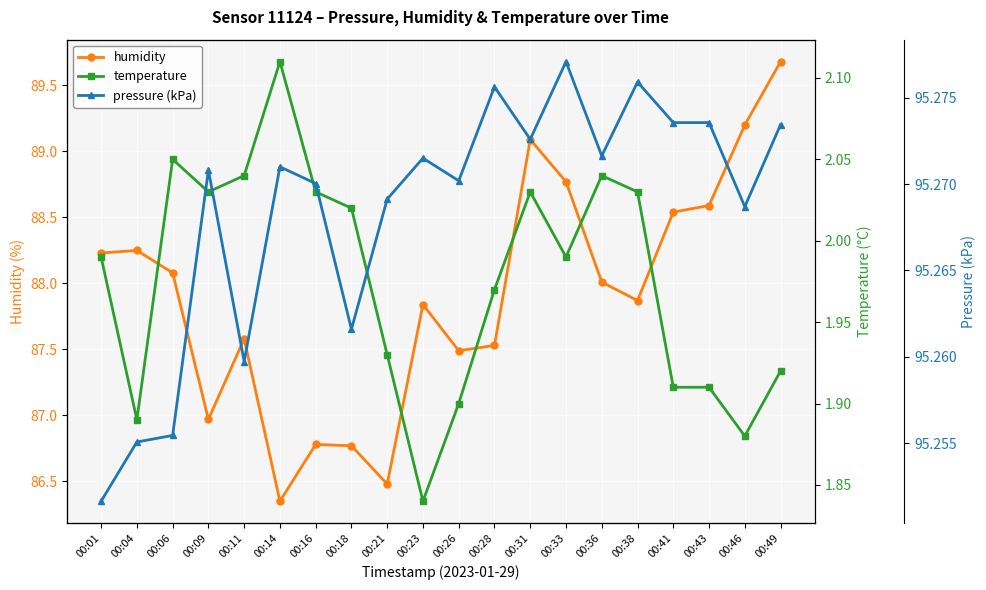

Reading right to left, transcribe all the data shown in this chart.

humidity: 89.7	89.2	88.6	88.5	87.9	88.0	88.8	89.1	87.5	87.5	87.8	86.5	86.8	86.8	86.3	87.6	87.0	88.1	88.2	88.2
temperature: 1.9	1.9	1.9	1.9	2.0	2.0	2.0	2.0	2.0	1.9	1.8	1.9	2.0	2.0	2.1	2.0	2.0	2.0	1.9	2.0
pressure (kPa): 95.3	95.3	95.3	95.3	95.3	95.3	95.3	95.3	95.3	95.3	95.3	95.3	95.3	95.3	95.3	95.3	95.3	95.3	95.3	95.3